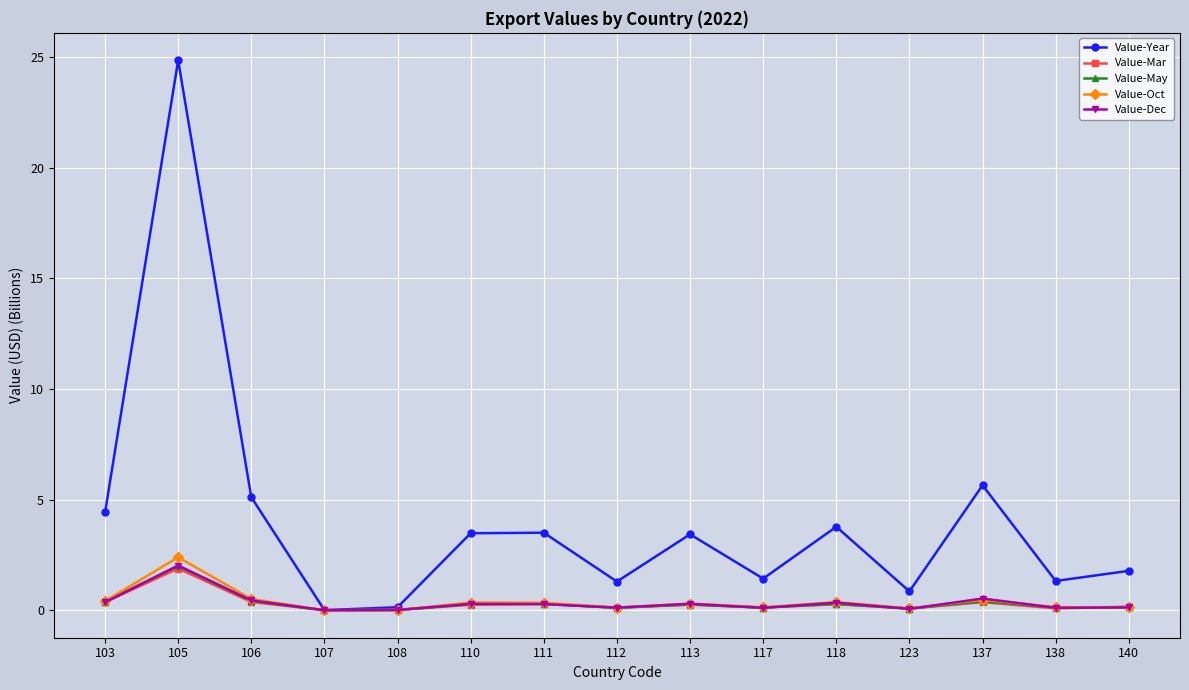

How many values in the Value-Year series exceed 3?

8